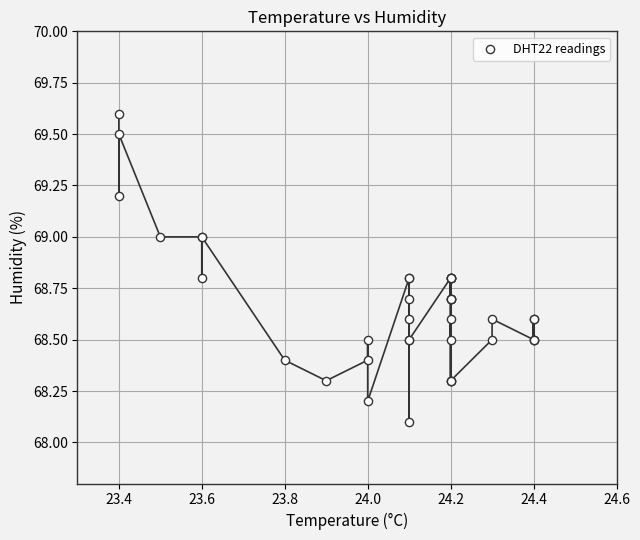

What Y value in the scatter plot is closest to 68?

68.1